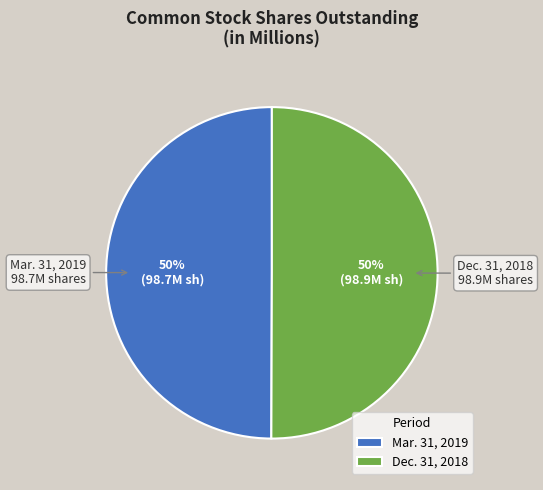

What percentage is the Dec. 31, 2018 slice, to the nearest percent?

50%